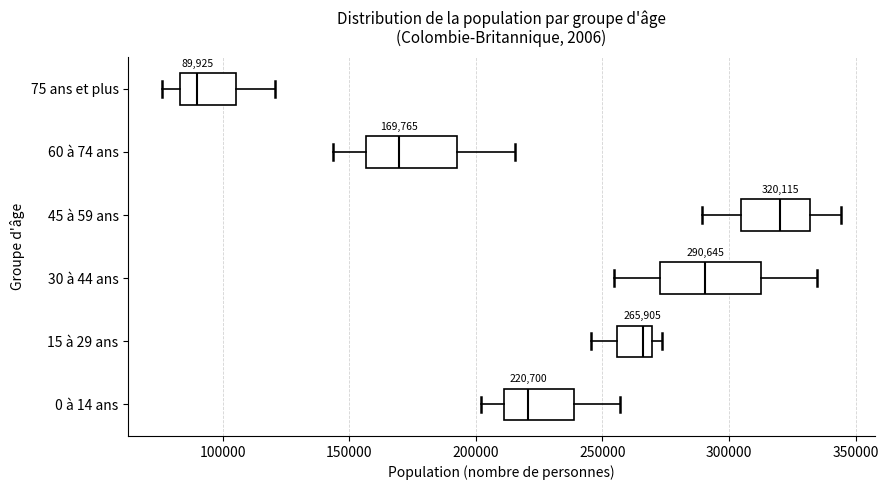

Which box has the furthest to the left median line?

75 ans et plus